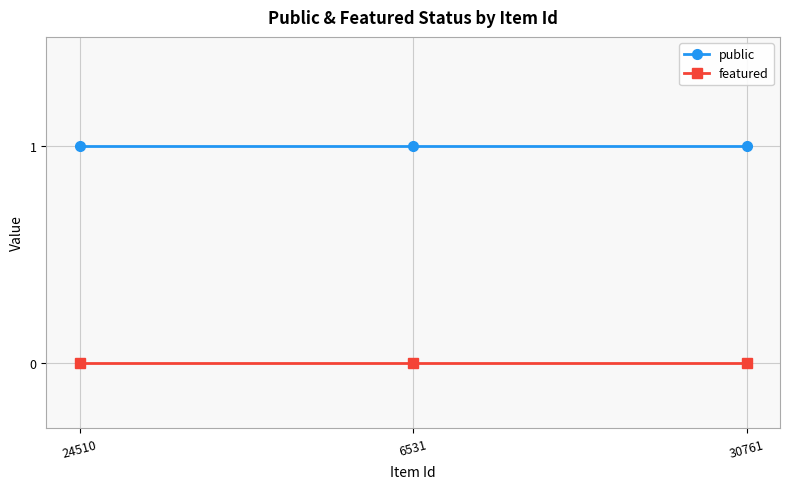

Is it true that featured equals 0 at 6531?

True